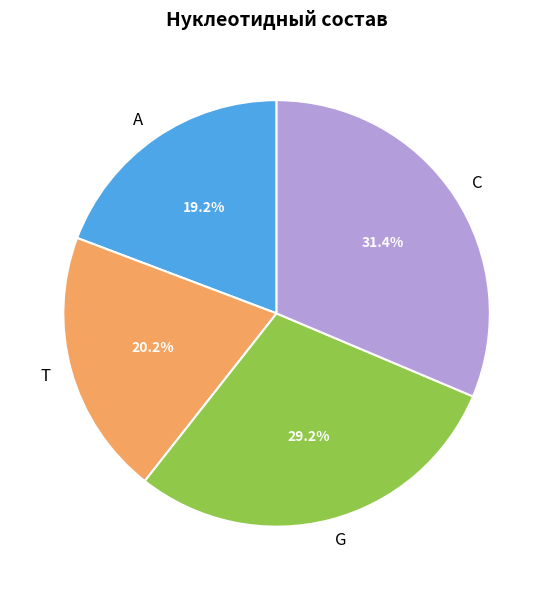

Approximately how many times larger is the value at C compared to G?

1.1